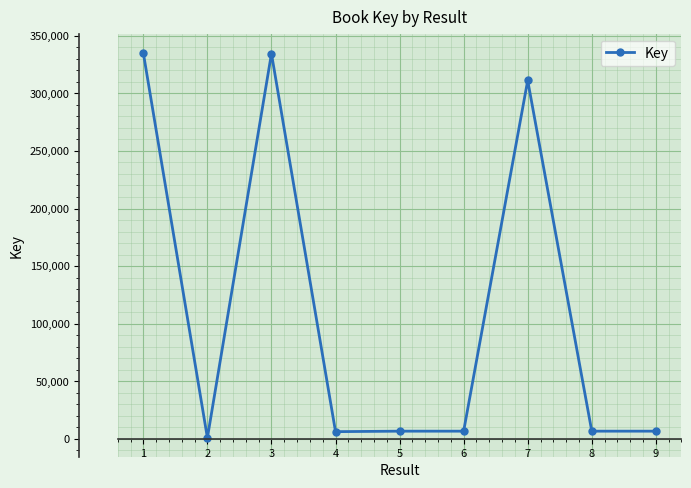

At which category does the data reach its first local valley?

2